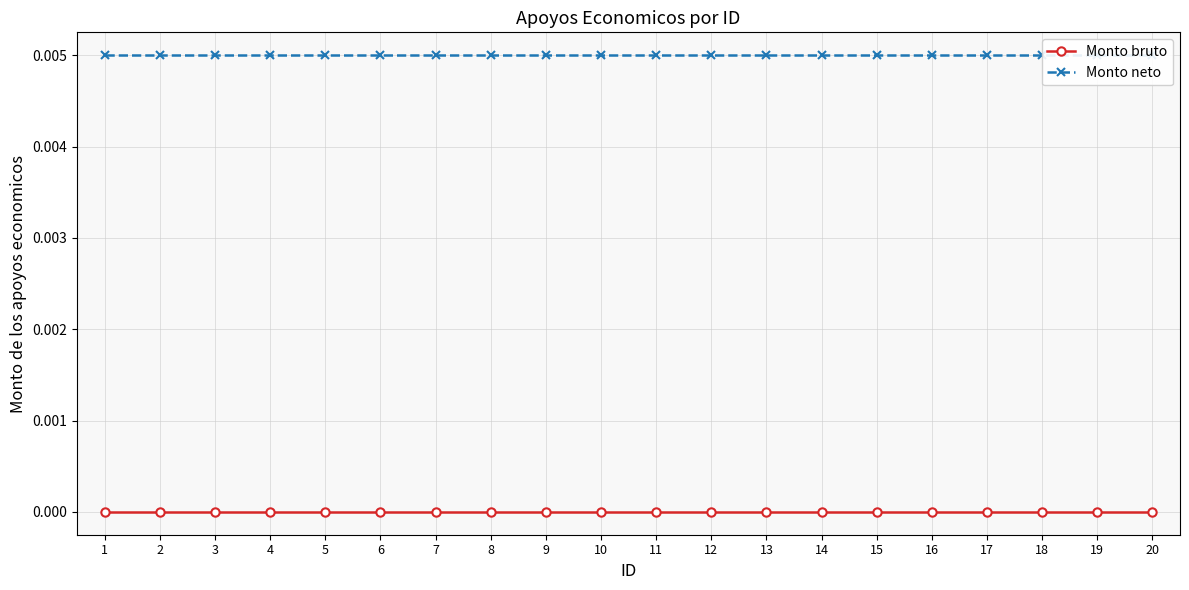

At which category is the sum across all series the highest?

1